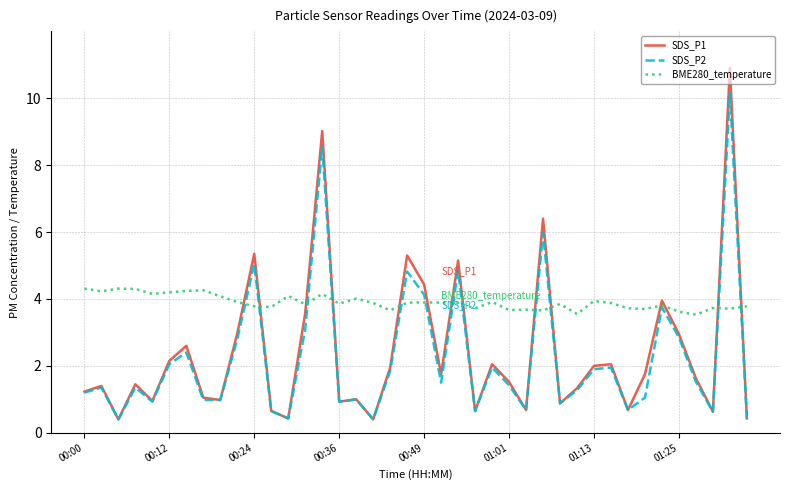

What is the greatest value displayed?

10.9